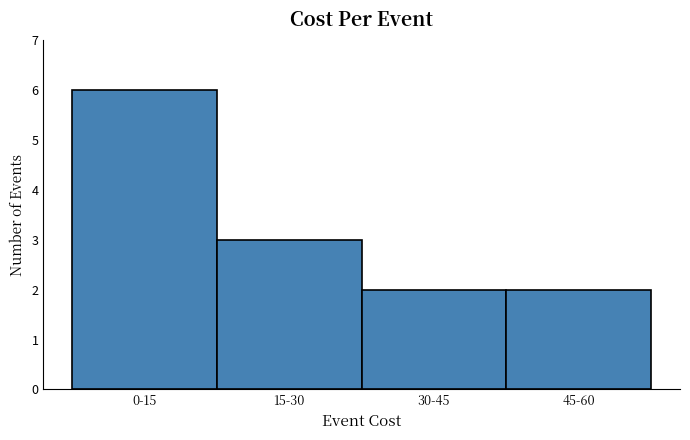

Reading left to right, extract all data points from this chart.

6	3	2	2